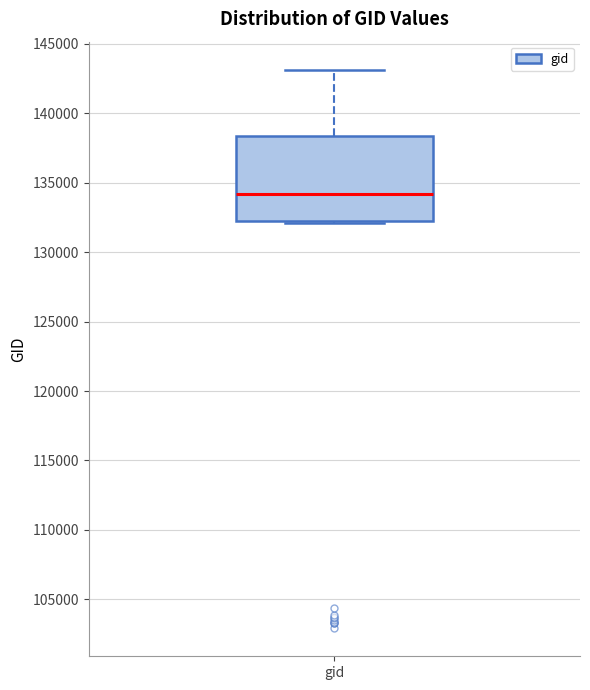

Read this box plot against the y-axis: the position of the median line, the range covered by the box, and the ends of both whiskers. The values are not printed on the chart, so give them approximately, as read against the axis.

median 134000, box 132500 to 138500, whiskers 132000 to 143000